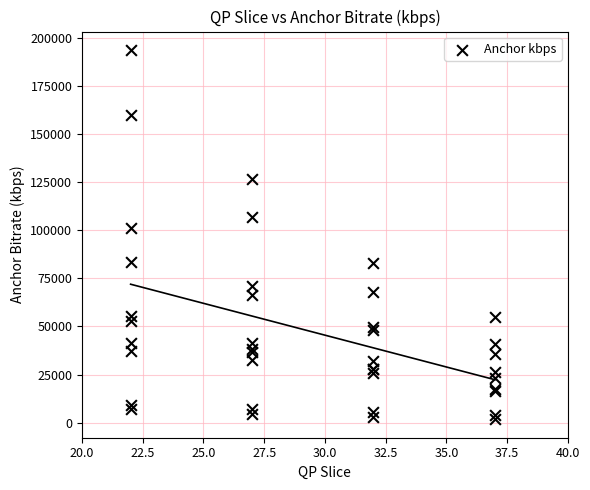

What Y value in the scatter plot is closest to 97654?

101074.3